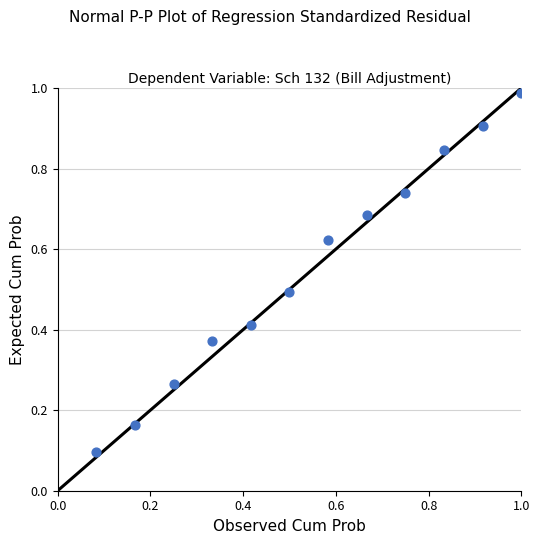

What is the range of Y values (max minus min)?

0.9